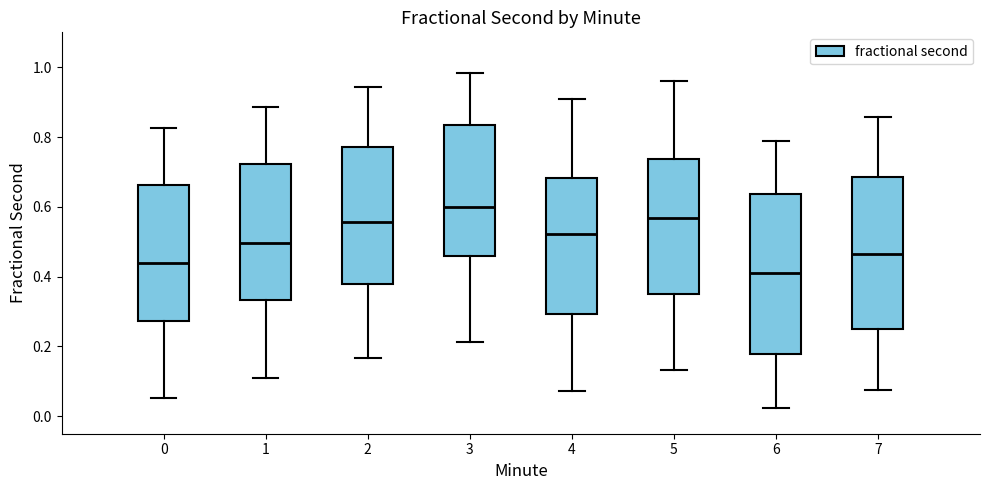

Reading left to right, transcribe this box plot: for each box, give where its median line is, the range the box spans, and where its two whiskers end, as read against the y-axis. The values are not printed on the chart, so give them approximately, as read against the axis.

0: median 0.44, box 0.28 to 0.66, whiskers 0.06 to 0.82
1: median 0.50, box 0.34 to 0.72, whiskers 0.10 to 0.88
2: median 0.56, box 0.38 to 0.78, whiskers 0.16 to 0.94
3: median 0.60, box 0.46 to 0.84, whiskers 0.22 to 0.98
4: median 0.52, box 0.30 to 0.68, whiskers 0.08 to 0.90
5: median 0.56, box 0.36 to 0.74, whiskers 0.14 to 0.96
6: median 0.40, box 0.18 to 0.64, whiskers 0.02 to 0.78
7: median 0.46, box 0.24 to 0.68, whiskers 0.08 to 0.86